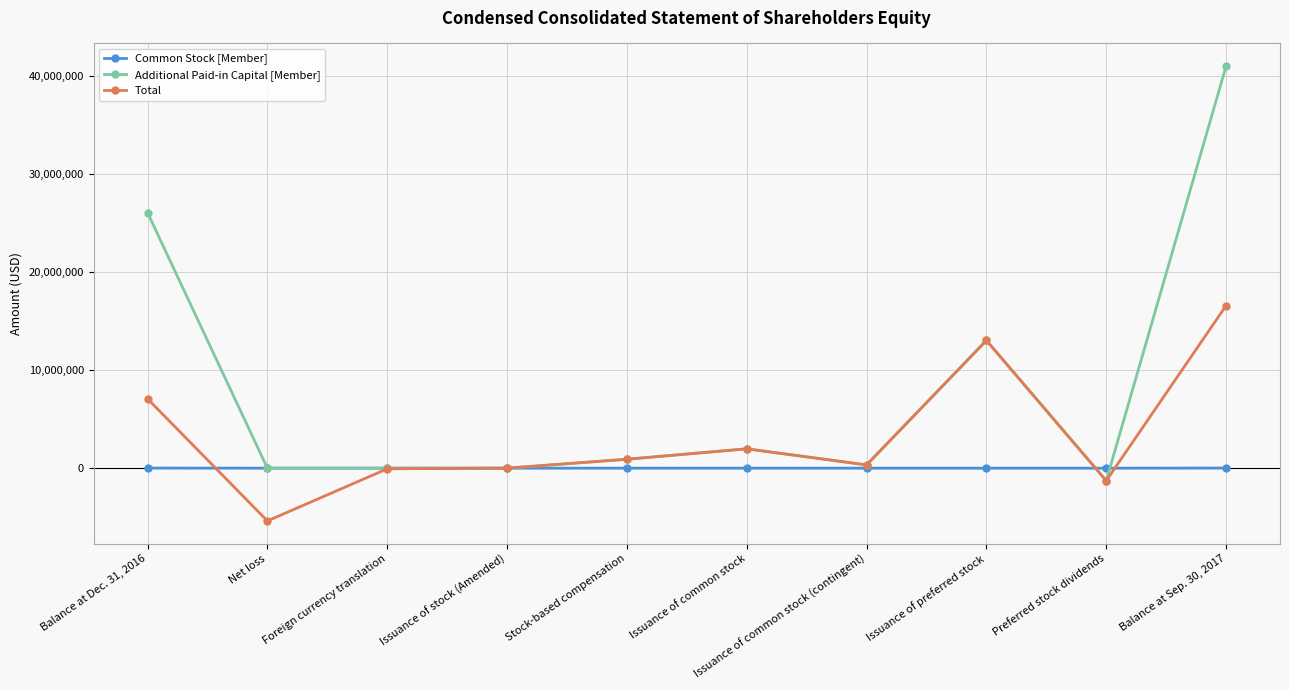

Rank the series by their maximum value, from lowest to highest.

Common Stock [Member], Total, Additional Paid-in Capital [Member]